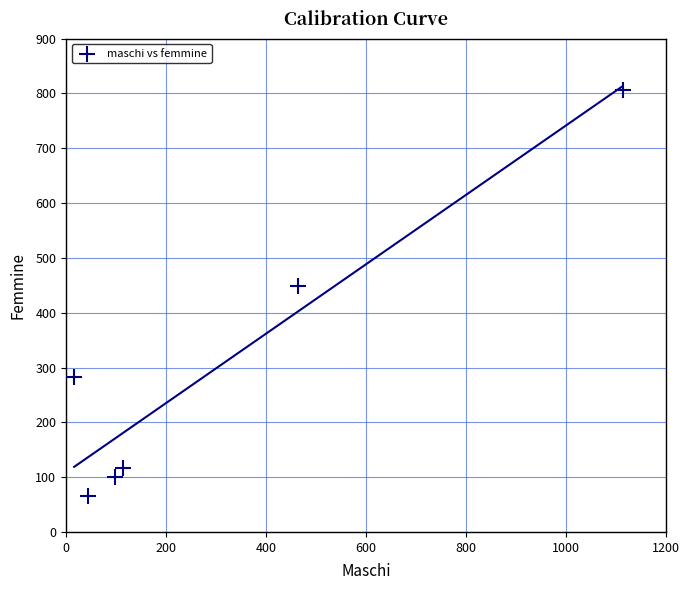

What is the range of Y values (max minus min)?

740.7